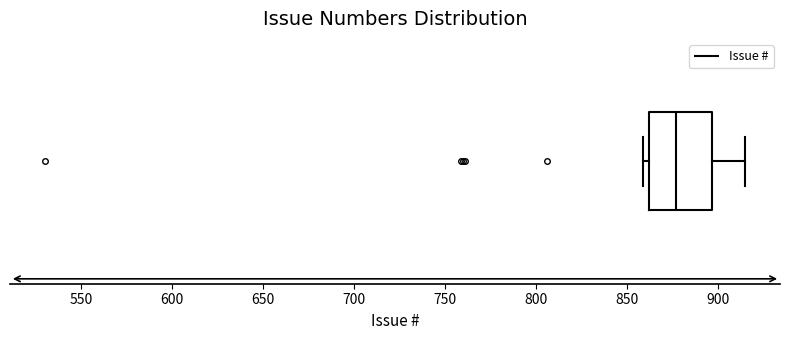

Transcribe this box plot: give where the median line is, the range the box spans, and where the two whiskers end, as read against the x-axis. The values are not printed on the chart, so give them approximately, as read against the axis.

median 875, box 860 to 895, whiskers 860 (just left of the box's left edge) to 915